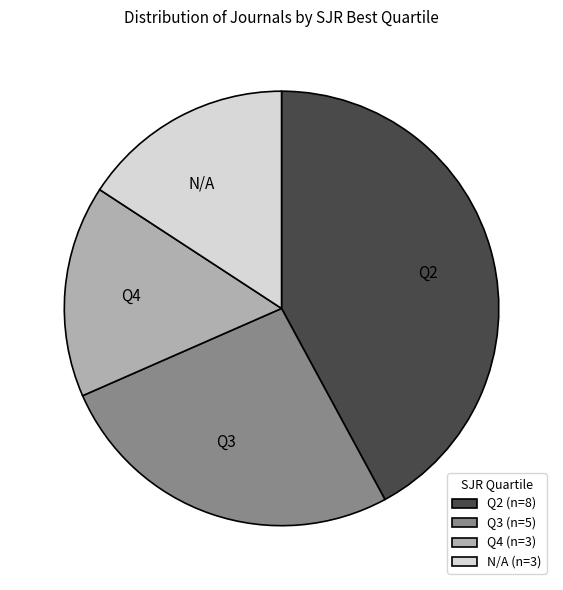

The Q2 slice represents 30% of the pie. True or false?

False